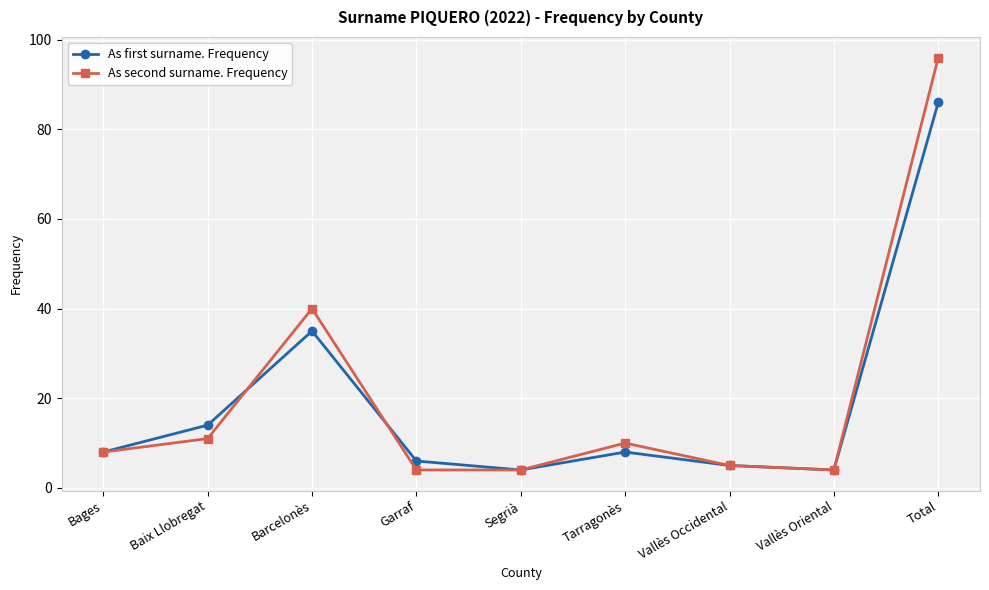

How many interior local peaks does the As second surname. Frequency series have?

2